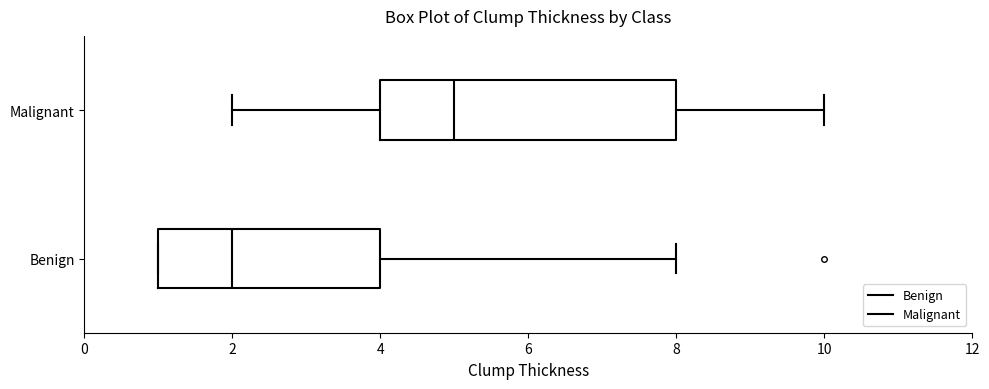

Which box is the widest, from its left edge to its right edge?

Malignant